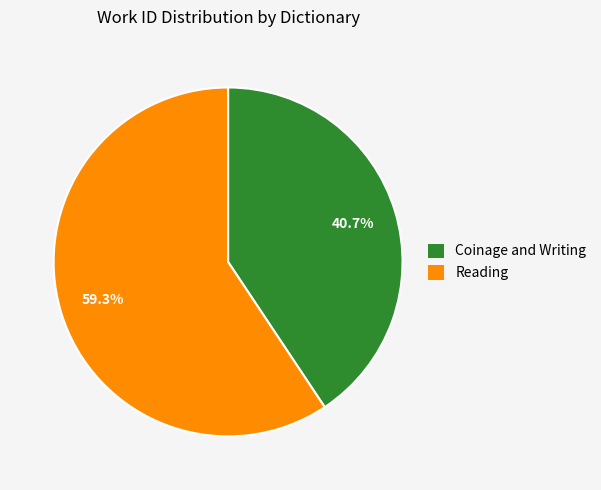

To the nearest percent, what is the combined percentage of Reading and Coinage and Writing?

100%